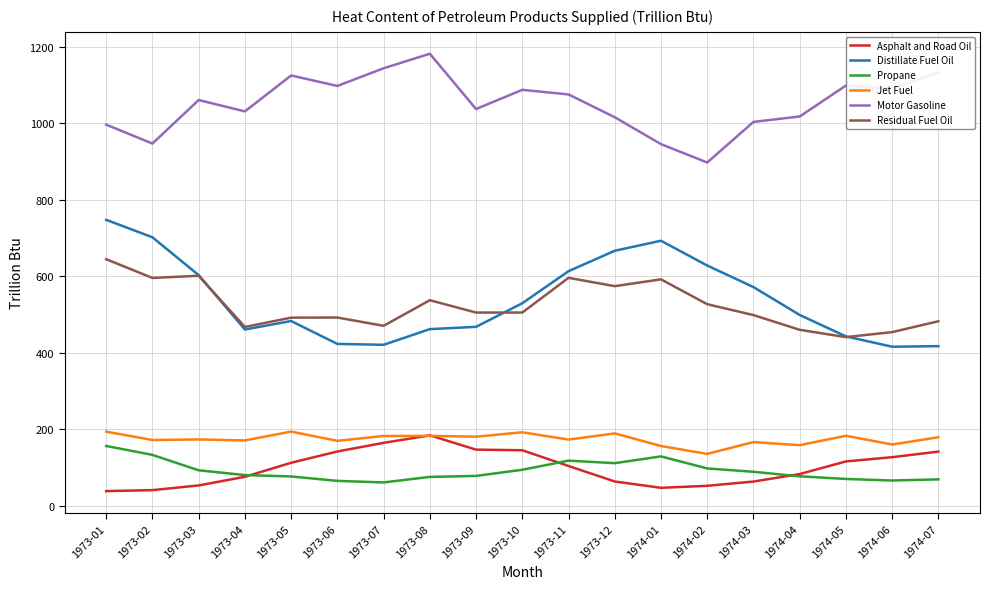

The Asphalt and Road Oil series shows 224.4 at 1973-09. True or false?

False